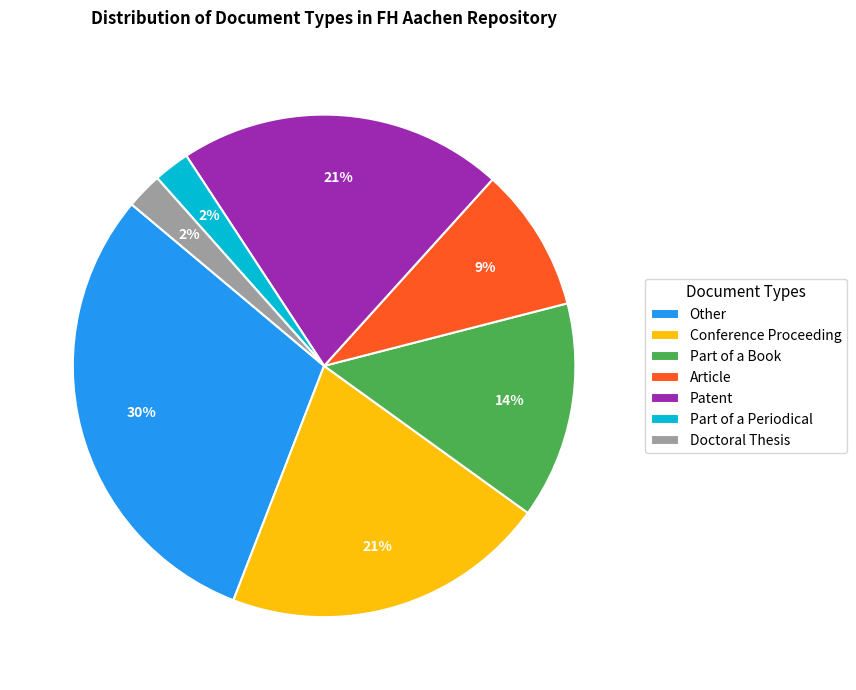

Is Article the majority of the pie?

No